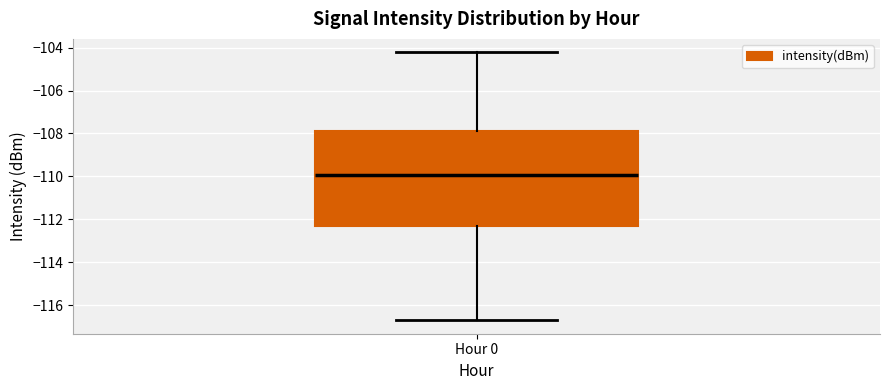

Read this box plot against the y-axis: the position of the median line, the range covered by the box, and the ends of both whiskers. The values are not printed on the chart, so give them approximately, as read against the axis.

median -110.0, box -112.4 to -107.8, whiskers -116.8 to -104.2